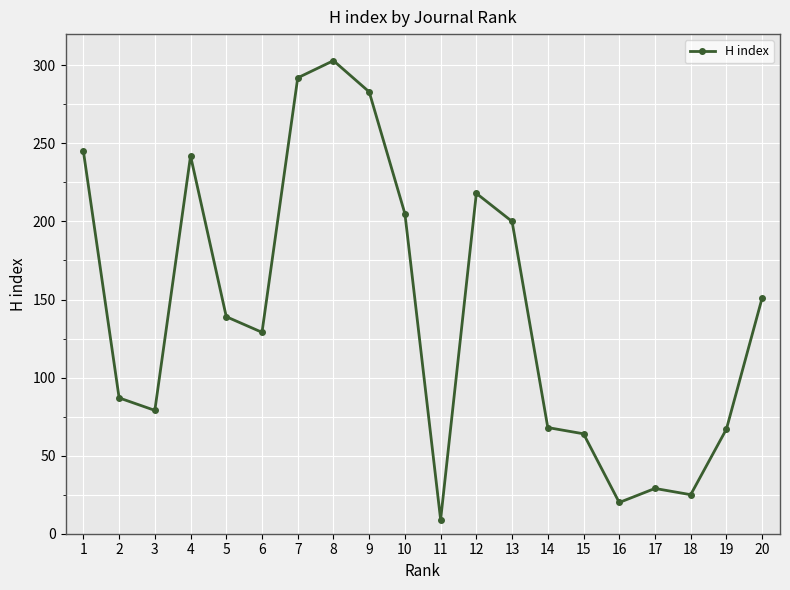

What is the difference between the values at 8 and 17?

274